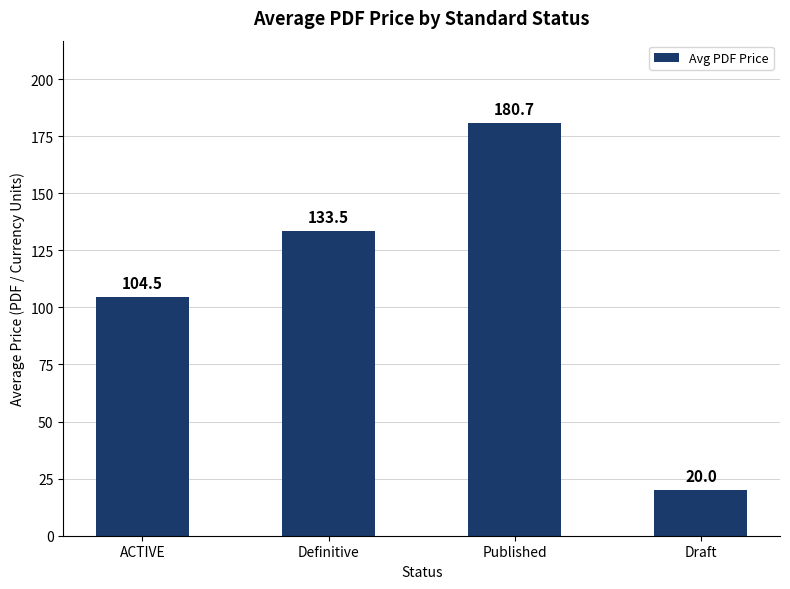

The chart shows a value of 133.5 at Definitive. True or false?

True